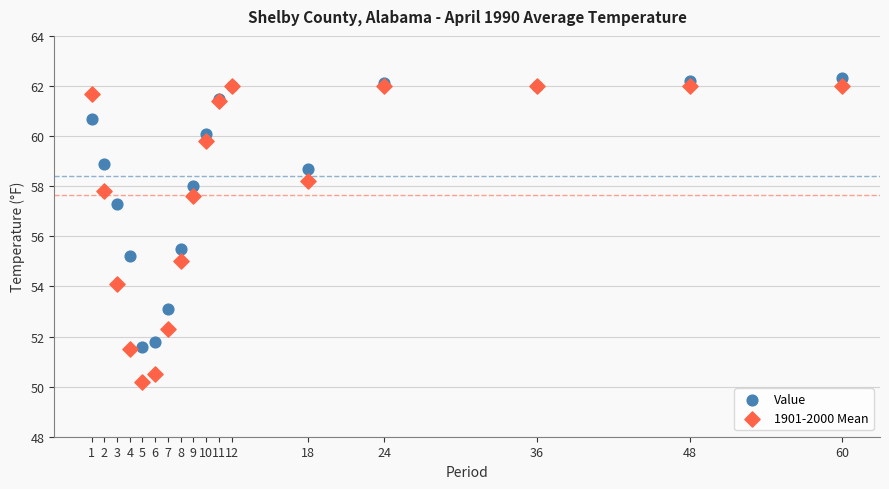

What are all the series names shown in the legend?

Value, 1901-2000 Mean